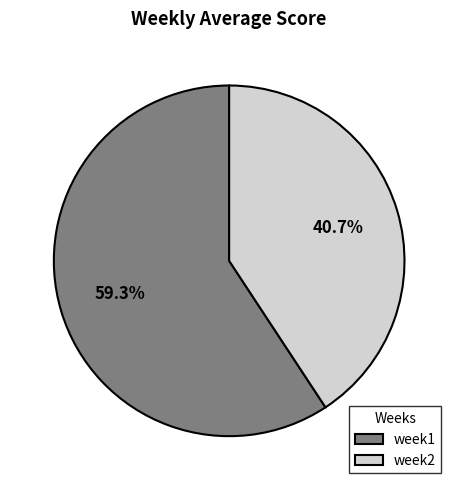

Count the number of slices in the pie.

2